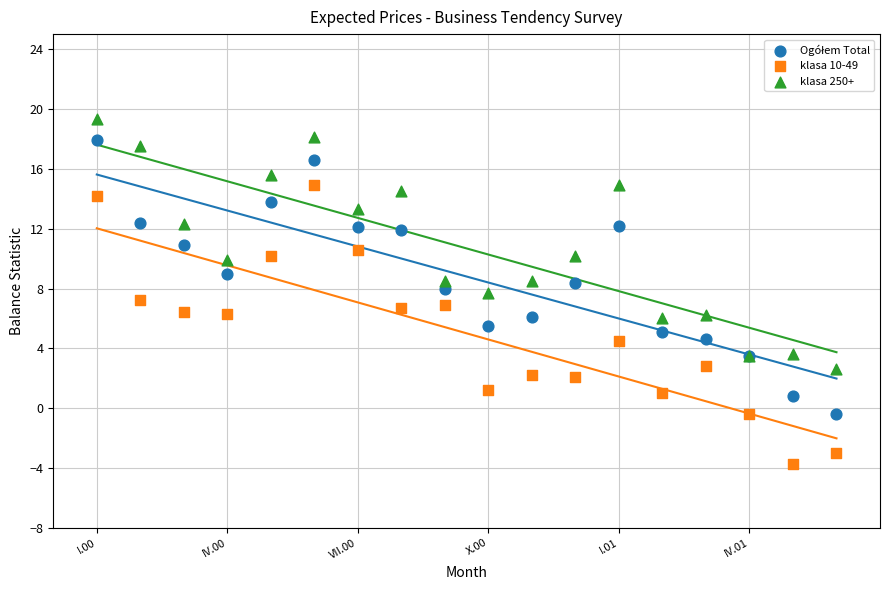

What is the X range (max minus min) for the scatter plot?

17.0